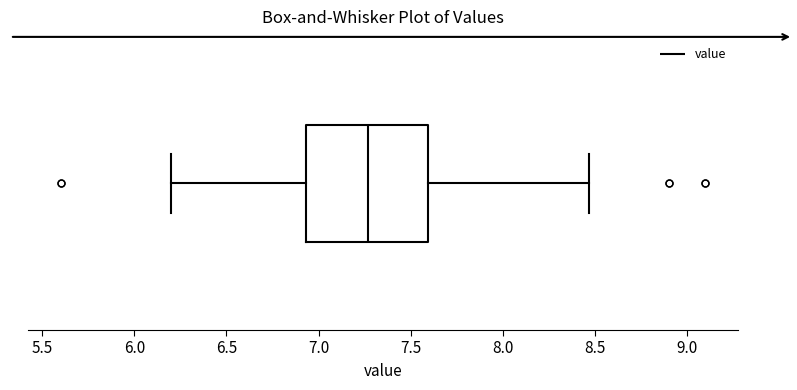

Transcribe this box plot: give where the median line is, the range the box spans, and where the two whiskers end, as read against the x-axis. The values are not printed on the chart, so give them approximately, as read against the axis.

median 7.25, box 6.95 to 7.60, whiskers 6.20 to 8.45